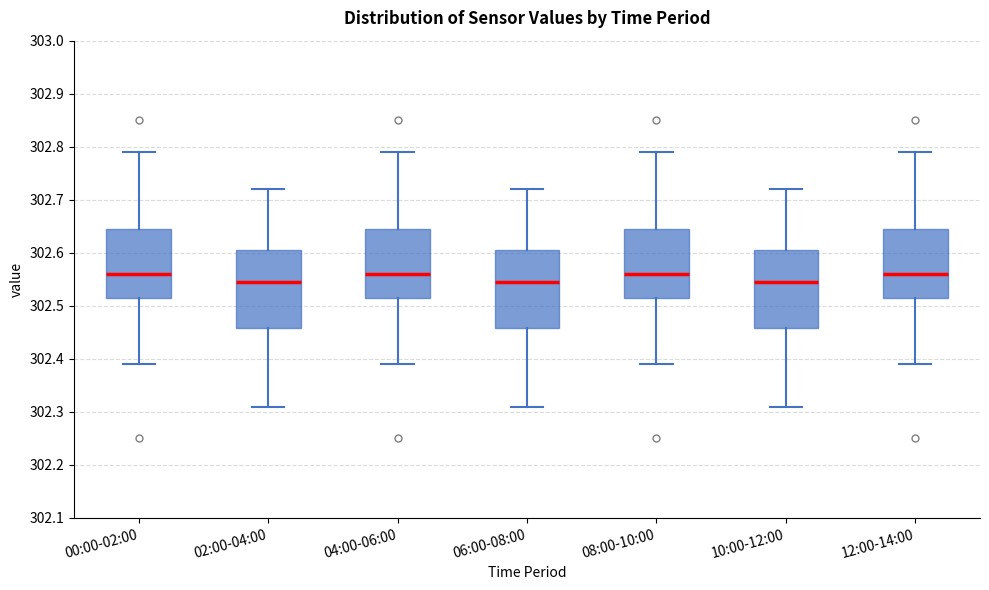

Where is the upper edge of the box for 04:00-06:00 on the y-axis? The values are not printed on the chart, so give them approximately, as read against the axis.

302.65